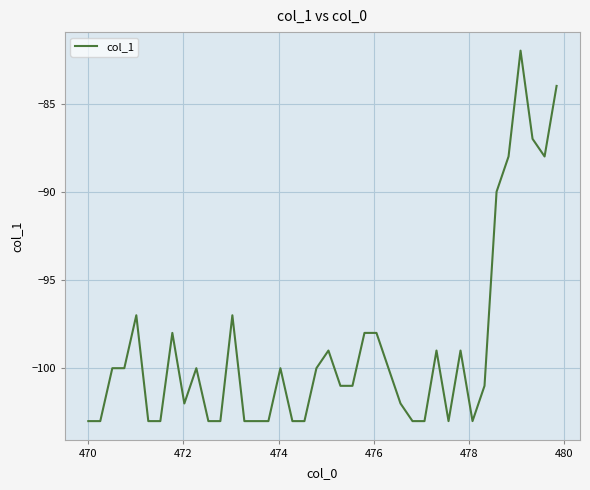

What is the sum of all values?

-3956